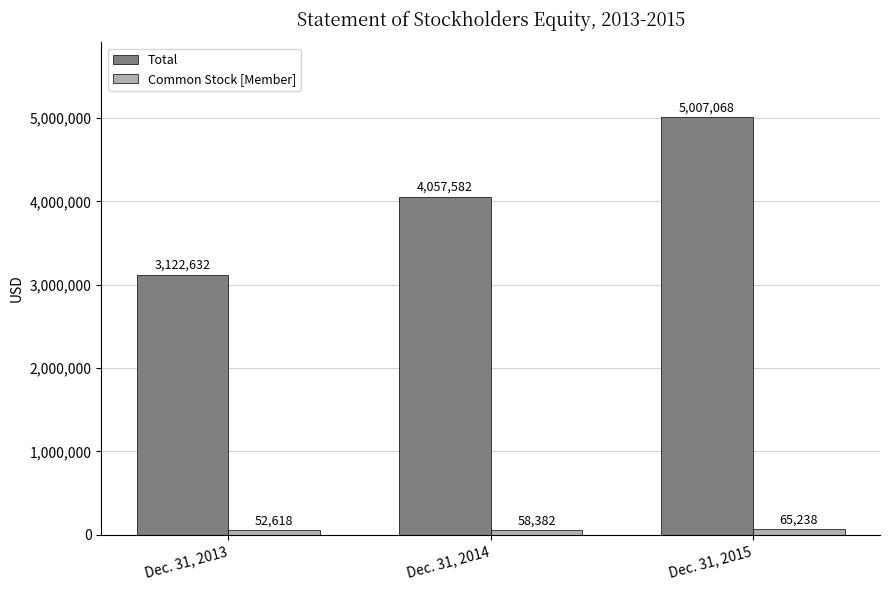

The value of Total at Dec. 31, 2014 is 4057582. True or false?

True